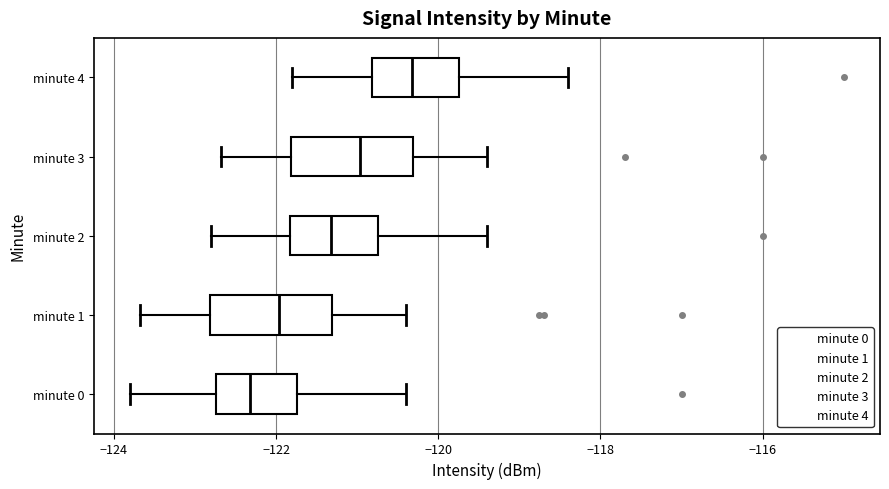

Reading bottom to top, transcribe this box plot: for each box, give where its median line is, the range the box spans, and where its two whiskers end, as read against the x-axis. The values are not printed on the chart, so give them approximately, as read against the axis.

minute 0: median -122.4, box -122.8 to -121.8, whiskers -123.8 to -120.4
minute 1: median -122.0, box -122.8 to -121.4, whiskers -123.6 to -120.4
minute 2: median -121.4, box -121.8 to -120.8, whiskers -122.8 to -119.4
minute 3: median -121.0, box -121.8 to -120.4, whiskers -122.6 to -119.4
minute 4: median -120.4, box -120.8 to -119.8, whiskers -121.8 to -118.4